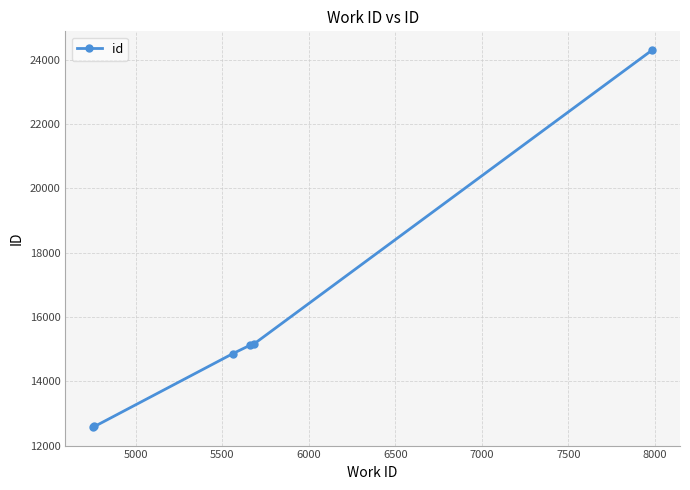

Is this an area chart (filled region under the line)?

No